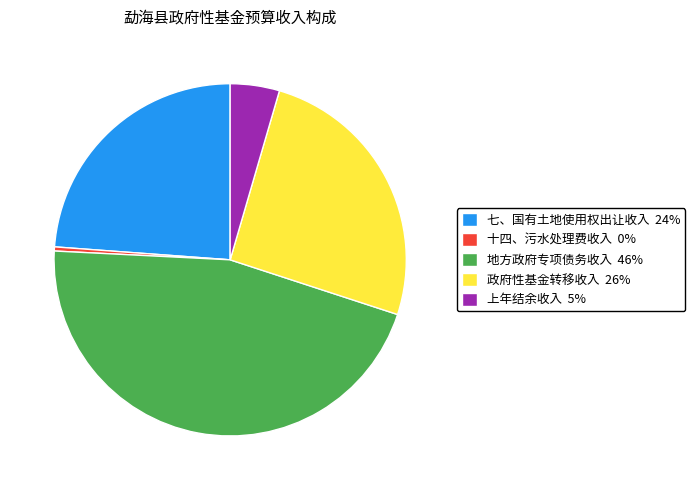

True or false: 政府性基金转移收入 accounts for 36% of the total.

False